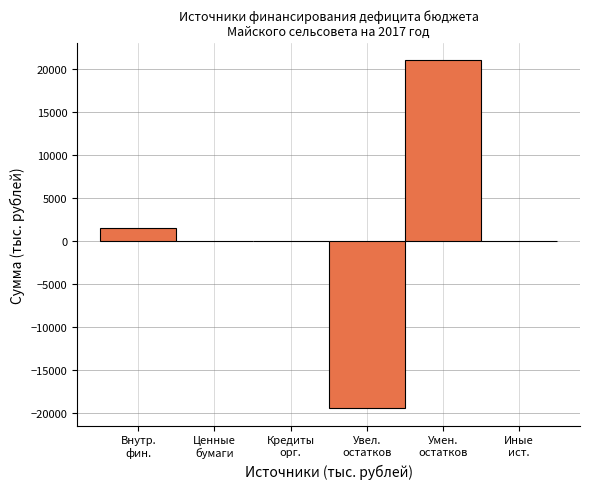

What is the maximum value shown in the chart?

21028.7